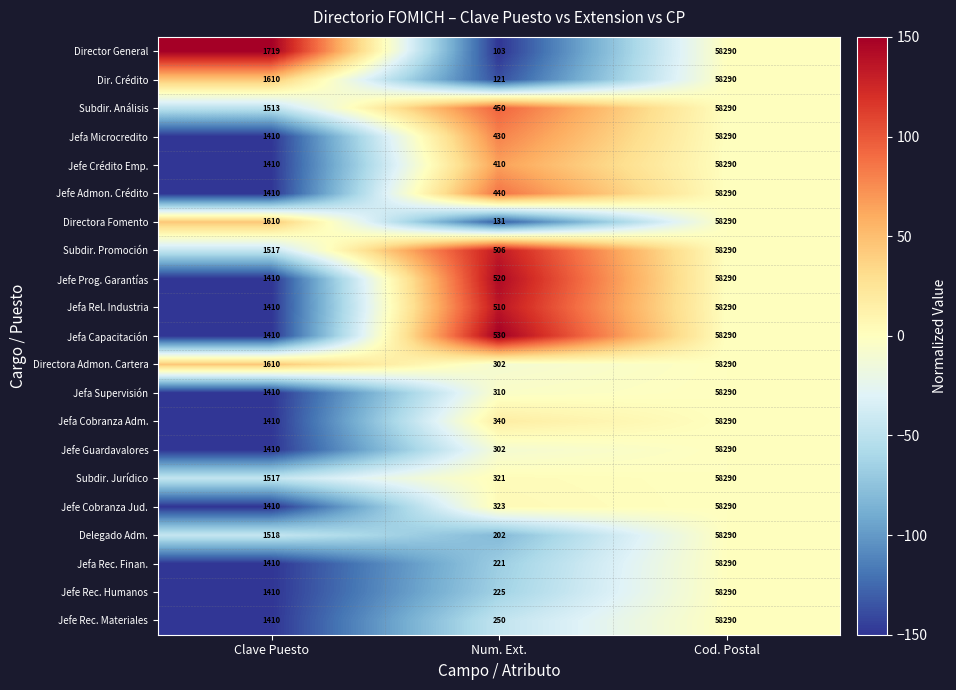

What is the spread (max minus min) of values at Clave Puesto?

309